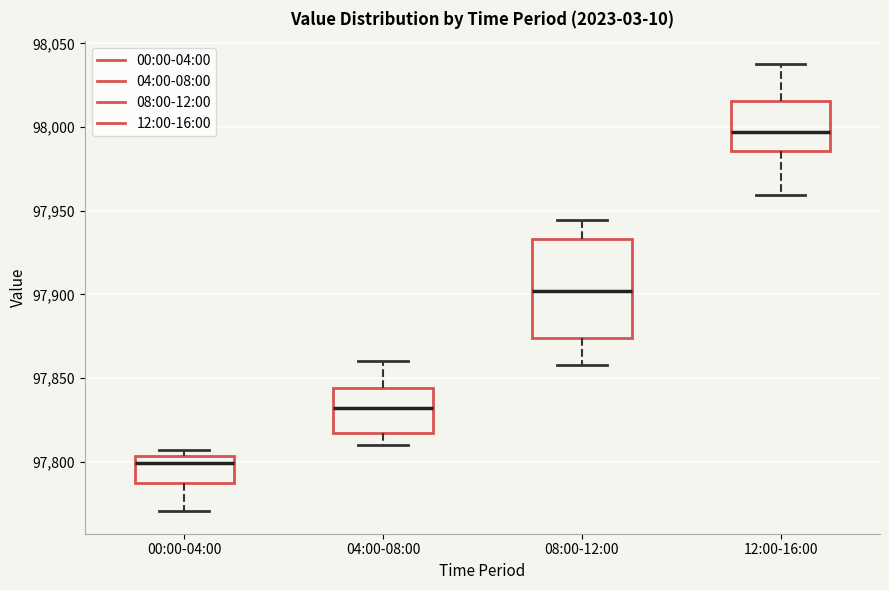

Where is the lower edge of the box for 04:00-08:00 on the y-axis? The values are not printed on the chart, so give them approximately, as read against the axis.

97815